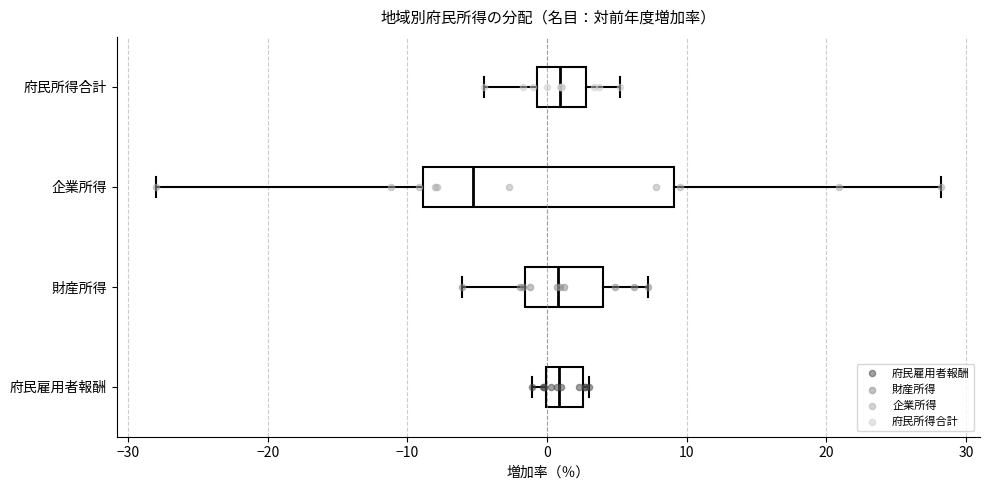

Where does the left whisker of the box for 府民所得合計 end on the x-axis? The values are not printed on the chart, so give them approximately, as read against the axis.

-4